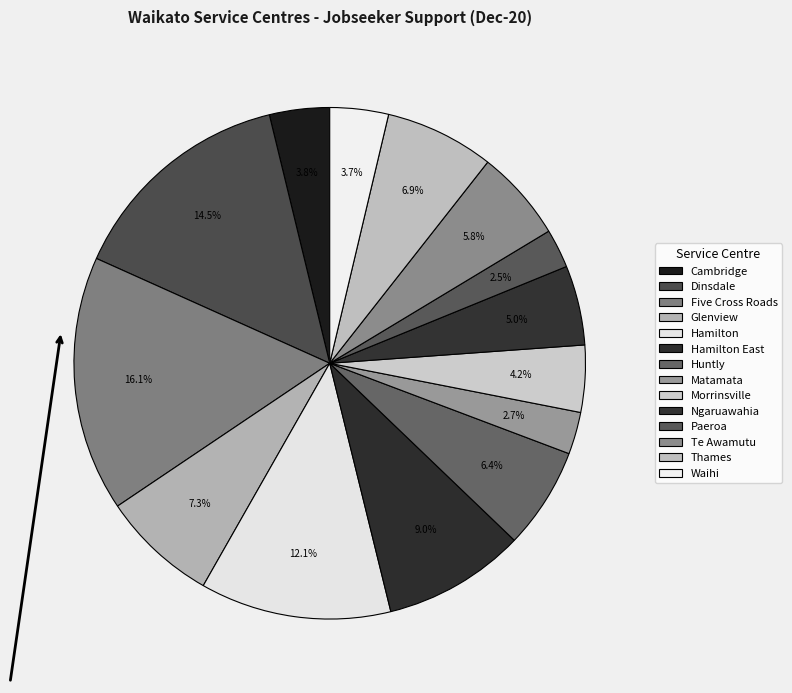

To the nearest percent, what portion does Glenview represent?

7%